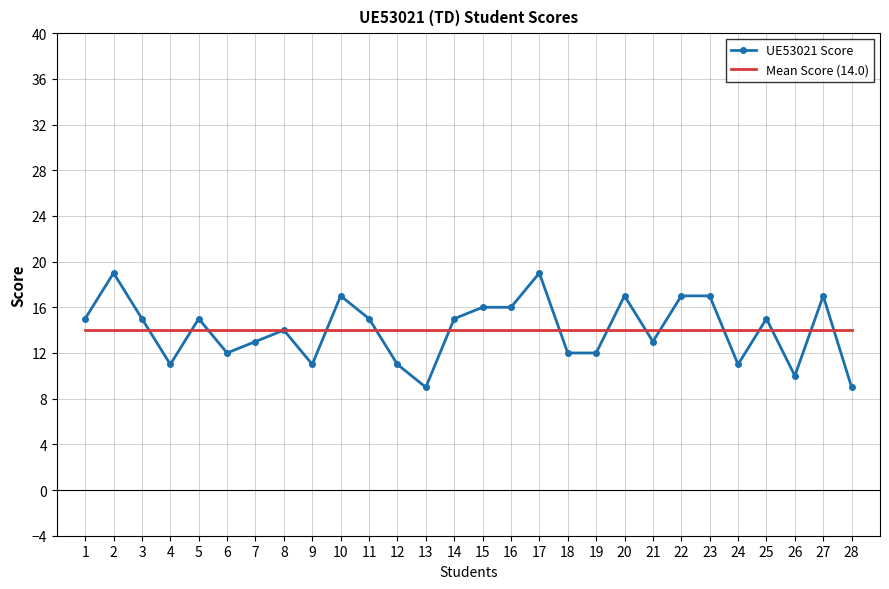

After their last crossing, which series has the higher values: UE53021 Score or Mean Score (14.0)?

Mean Score (14.0)